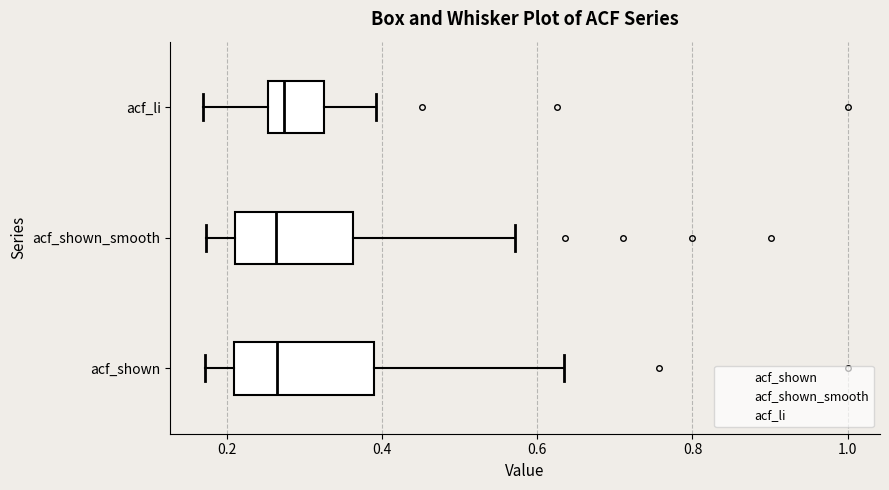

Where is the left edge of the box for acf_shown on the x-axis? The values are not printed on the chart, so give them approximately, as read against the axis.

0.22